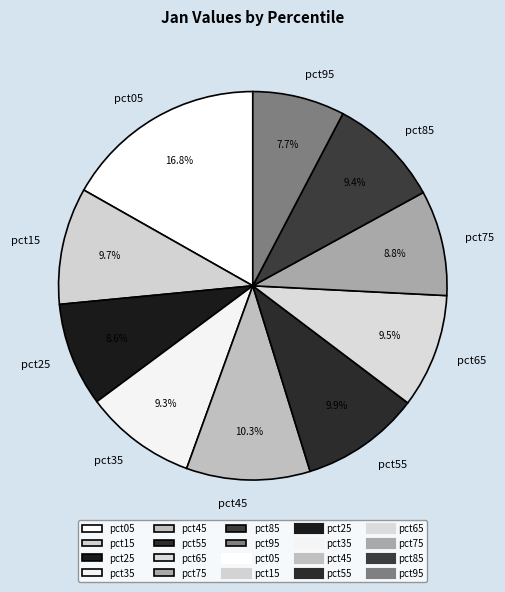

To the nearest percent, what percentage of the pie is pct35?

9%